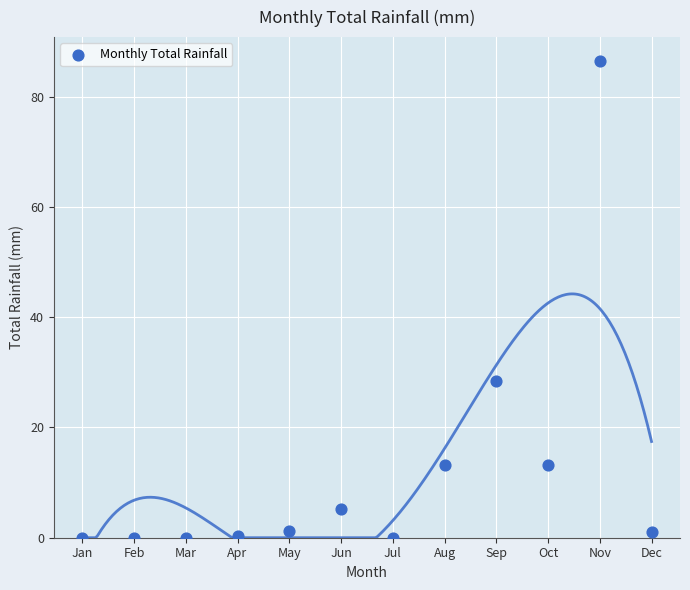

What Y value in the scatter plot is closest to 43?

28.4